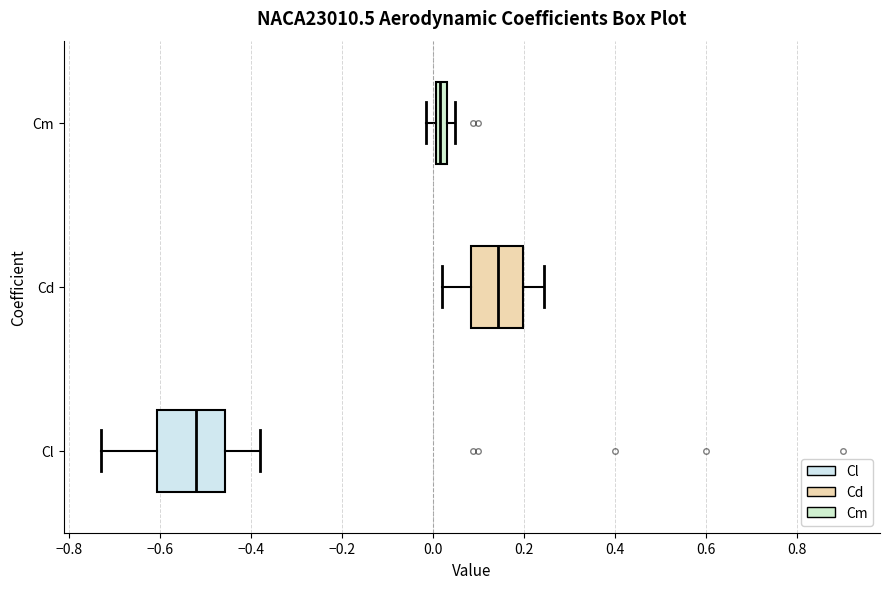

Comparing the boxes themselves (not the whiskers), which one is the widest?

Cl